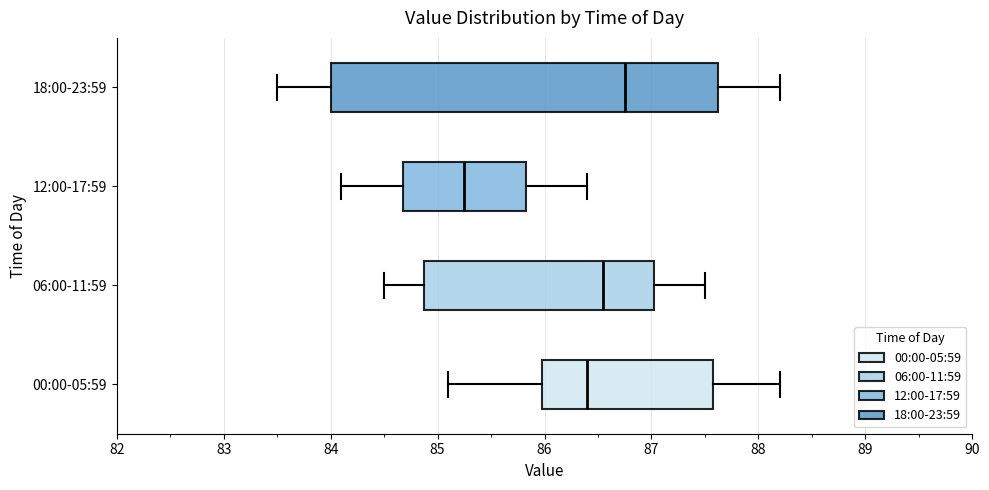

Where does the right whisker of the box for 12:00-17:59 end on the x-axis? The values are not printed on the chart, so give them approximately, as read against the axis.

86.4